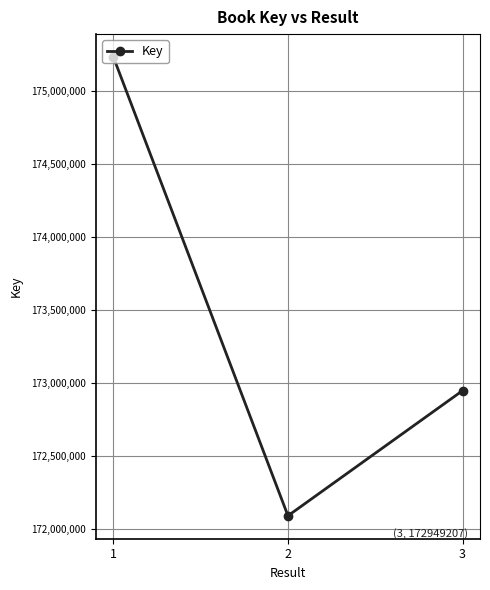

Reading right to left, transcribe all the data shown in this chart.

172949207	172091926	175234844